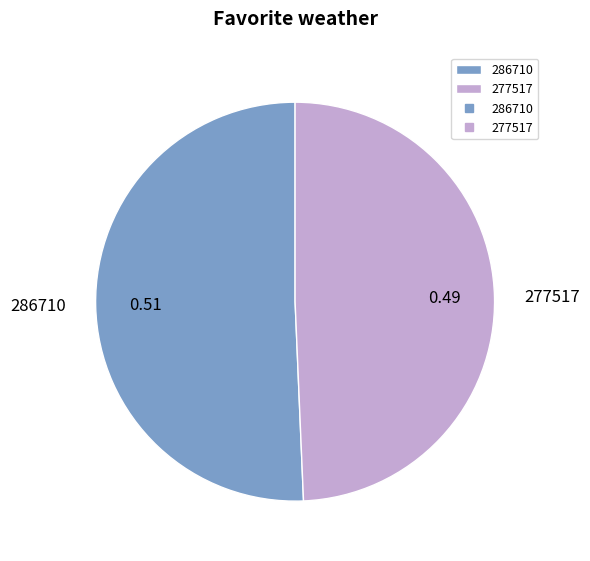

Rank the categories by value from highest to lowest.

286710, 277517